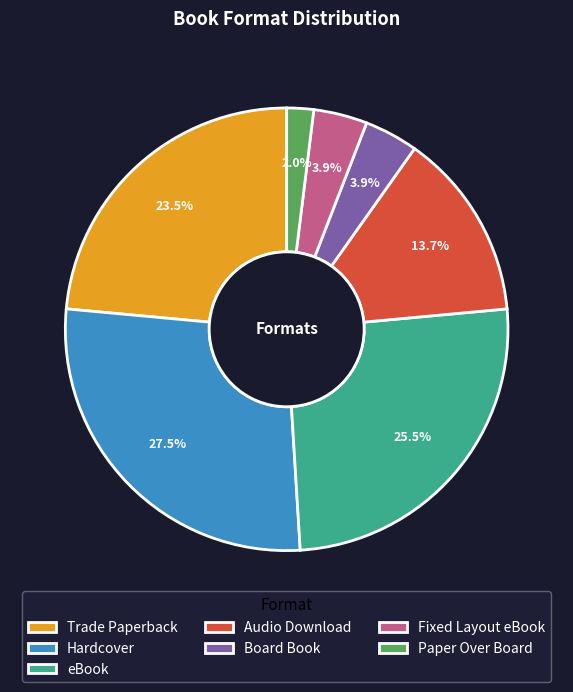

Is the sum of Paper Over Board and Fixed Layout eBook greater than half?

No